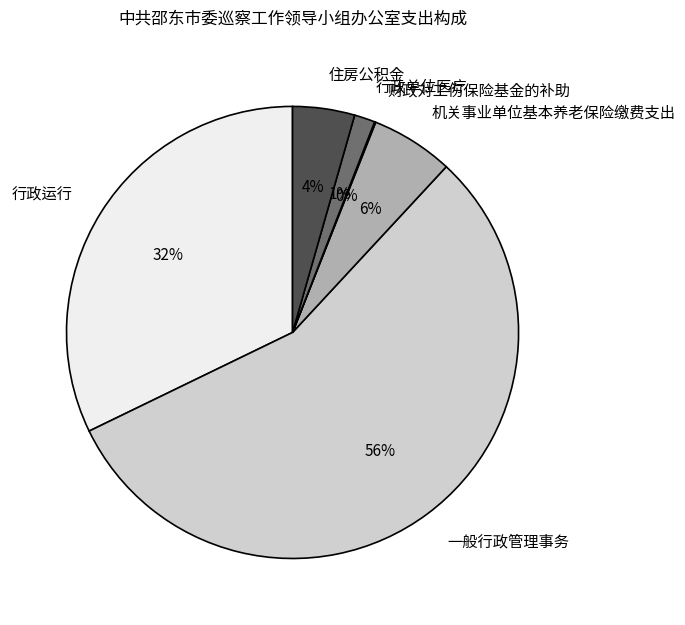

Combined, do 一般行政管理事务 and 行政运行 account for over 50%?

Yes